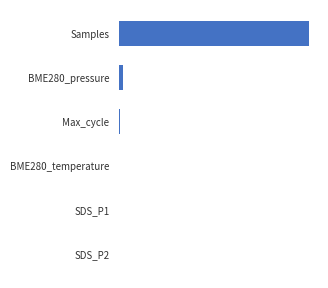

What is the maximum value shown in the chart?

100.0